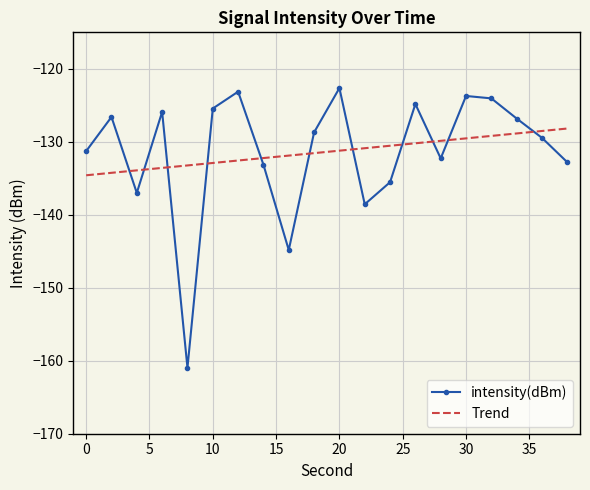

Which series ends up on top after the final intersection of intensity(dBm) and Trend?

Trend